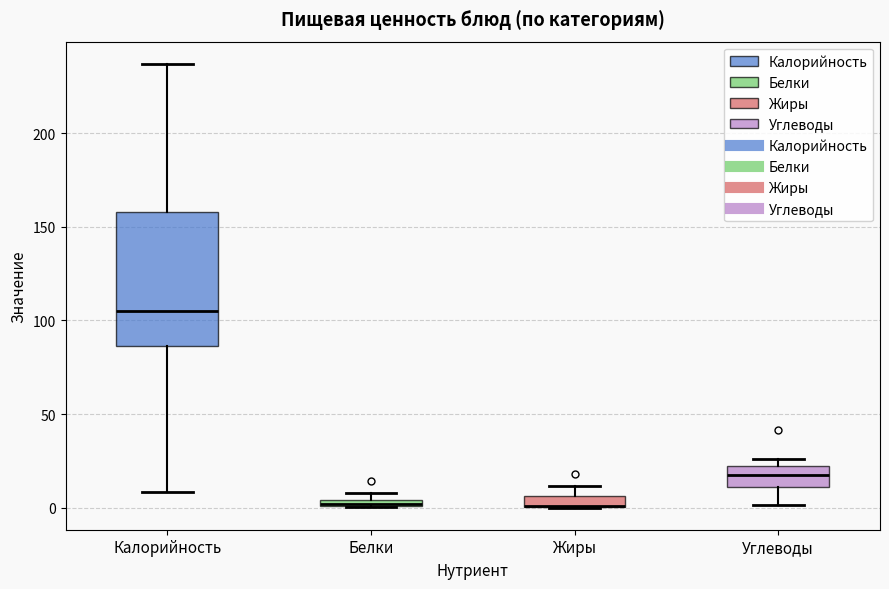

Where is the upper edge of the box for Углеводы on the y-axis? The values are not printed on the chart, so give them approximately, as read against the axis.

20